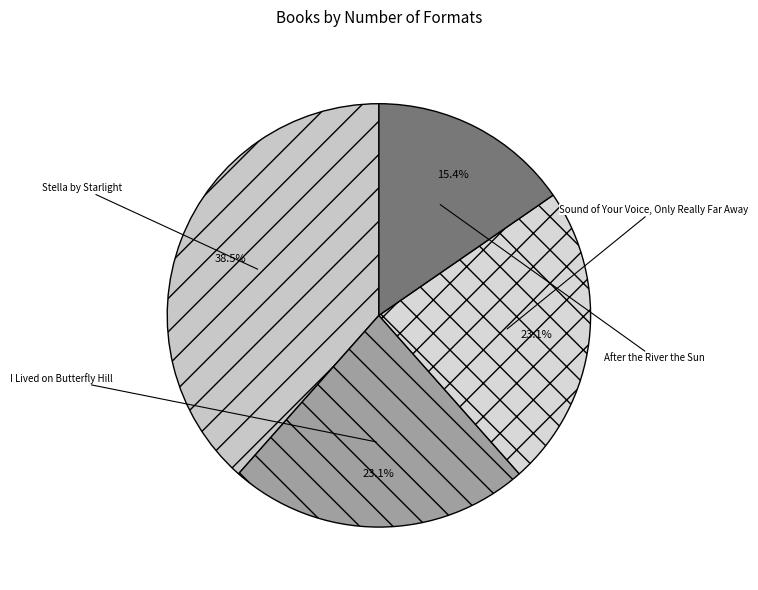

To the nearest percent, what is the difference between the After the River the Sun and Sound of Your Voice, Only Really Far Away slice percentages?

8%